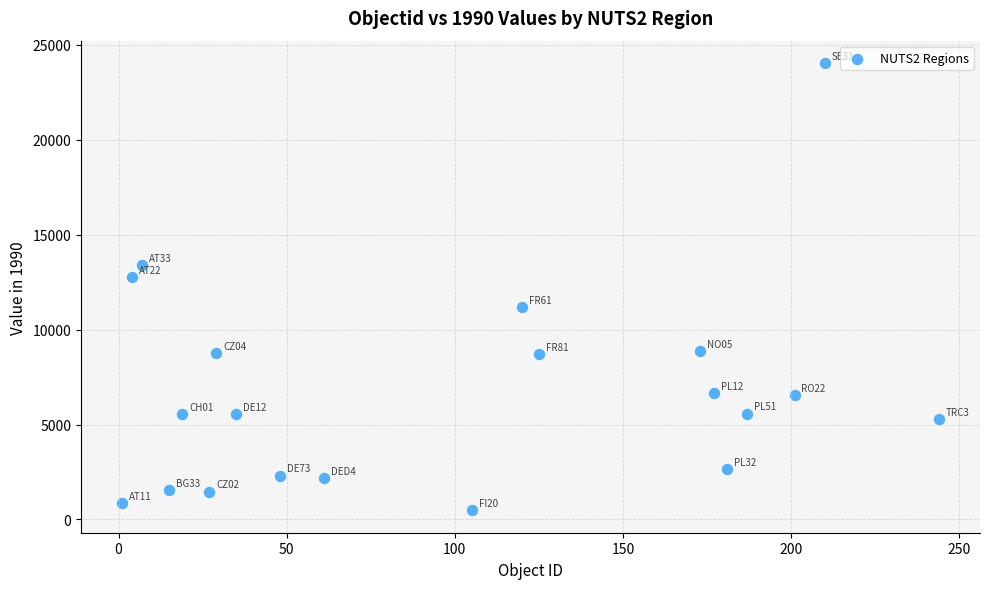

What is the range of Y values (max minus min)?

23567